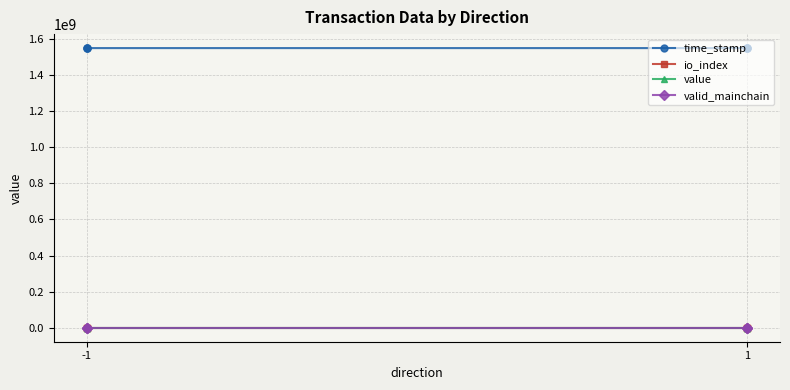

How many series are shown in this chart?

4